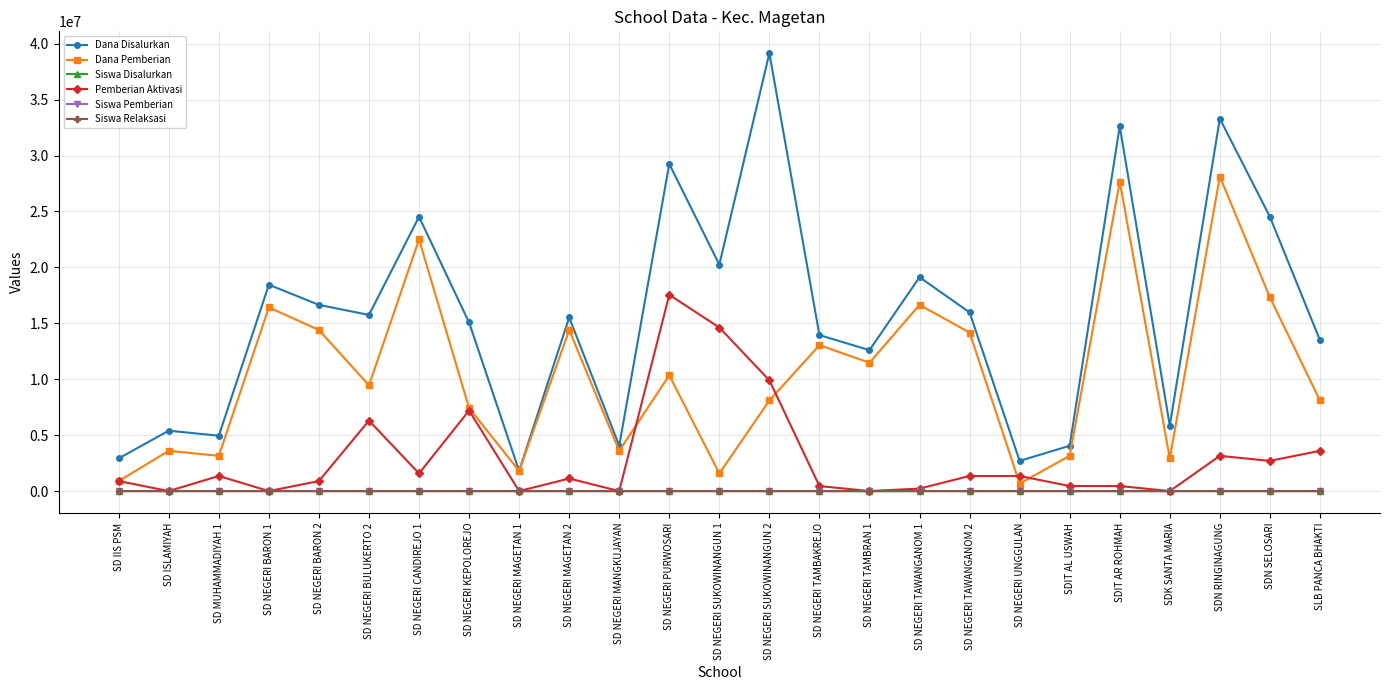

Where is the first local maximum for Pemberian Aktivasi?

SD MUHAMMADIYAH 1